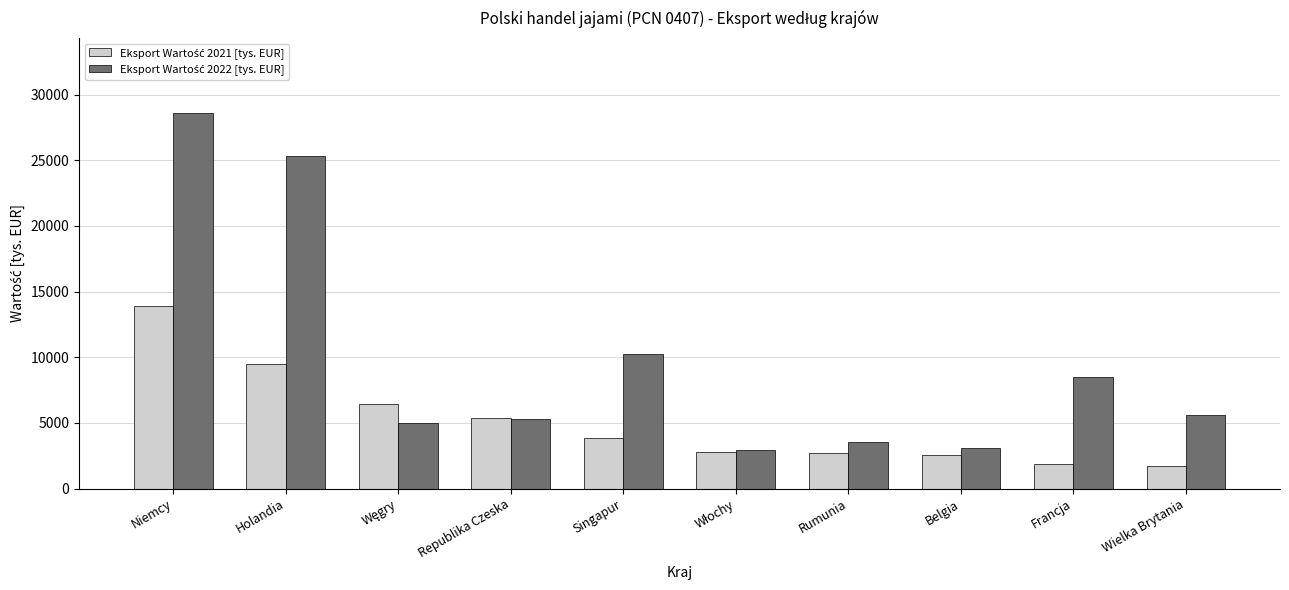

Which category has the highest value across all series?

Niemcy